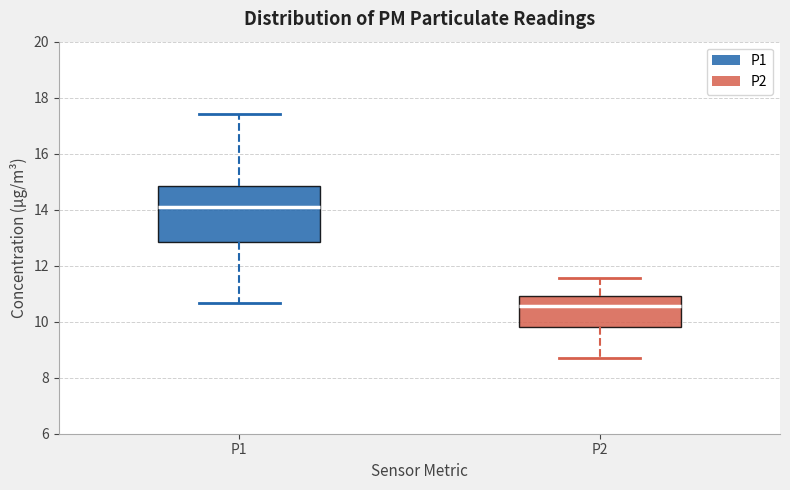

Where does the lower whisker of the box for P1 end on the y-axis? The values are not printed on the chart, so give them approximately, as read against the axis.

10.6